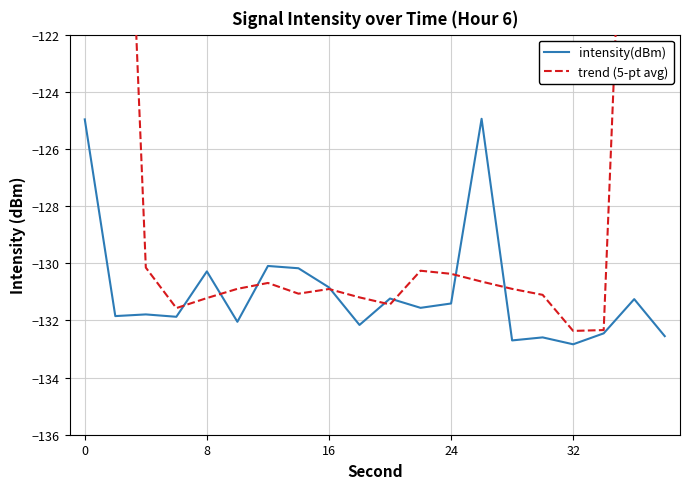

Is it true that intensity(dBm) equals -125.0 at 0?

True